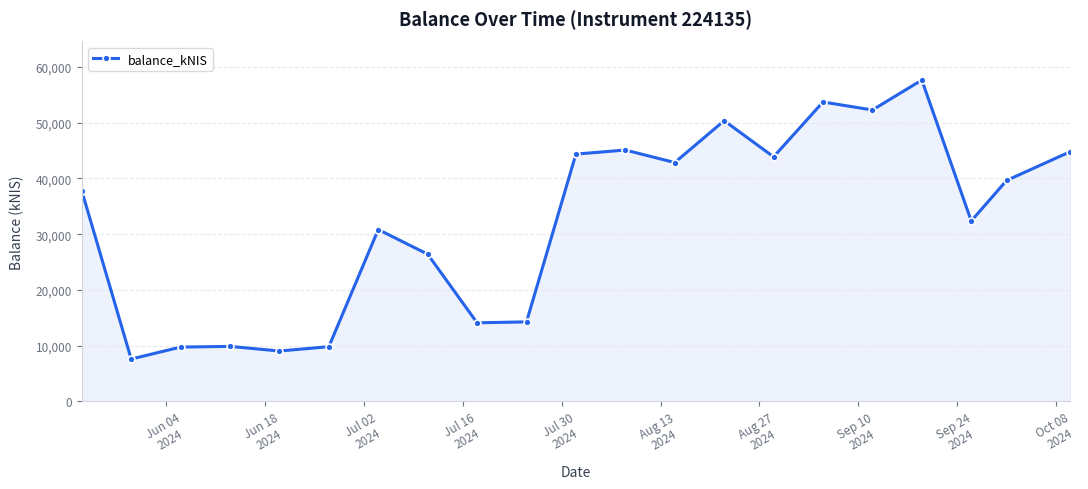

True or false: the data has more than 2 interior local peaks.

True